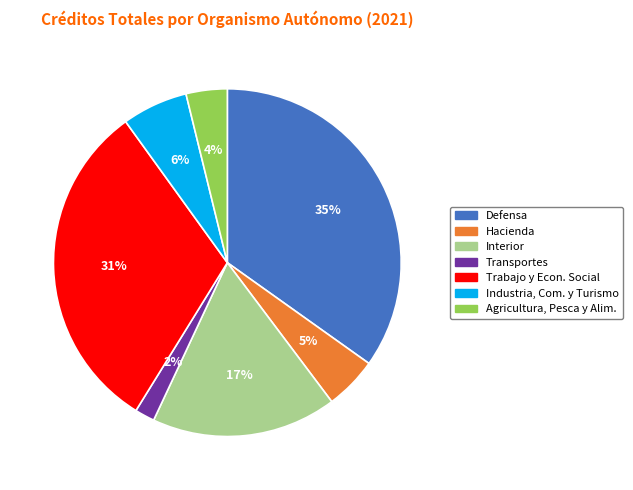

To the nearest percent, what is the average slice percentage?

14%